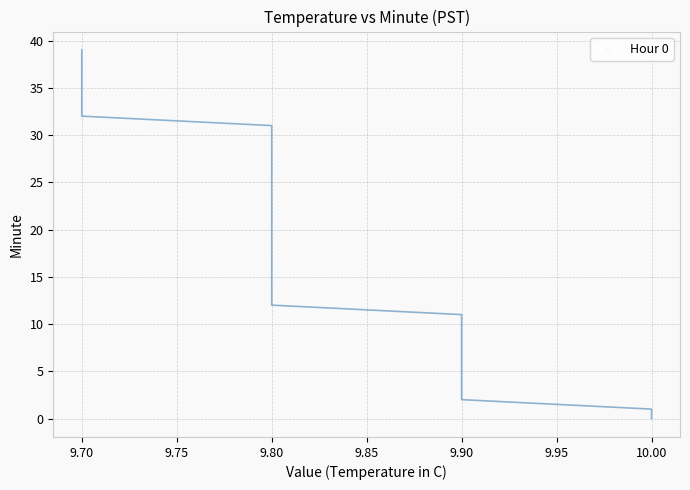

What is the range of Y values (max minus min)?

39